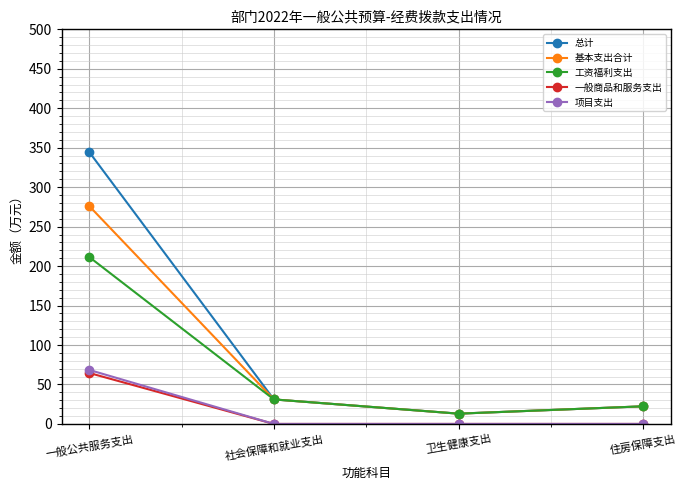

What is the difference between the 总计 values at 社会保障和就业支出 and 一般公共服务支出?

313.5